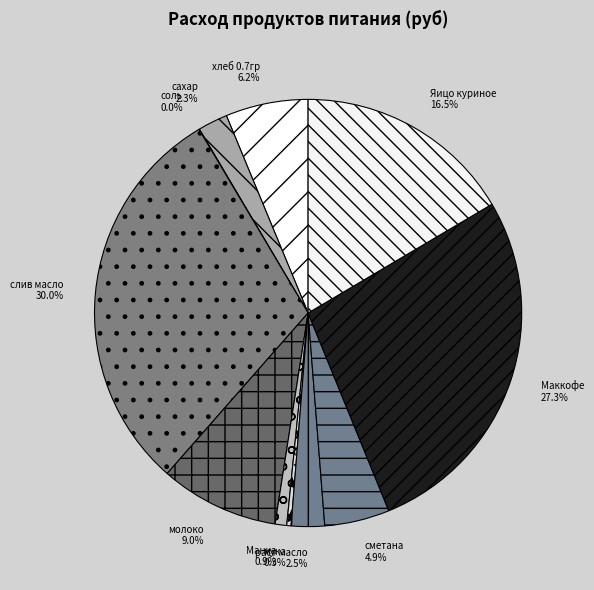

The Манка slice represents 7% of the pie. True or false?

False